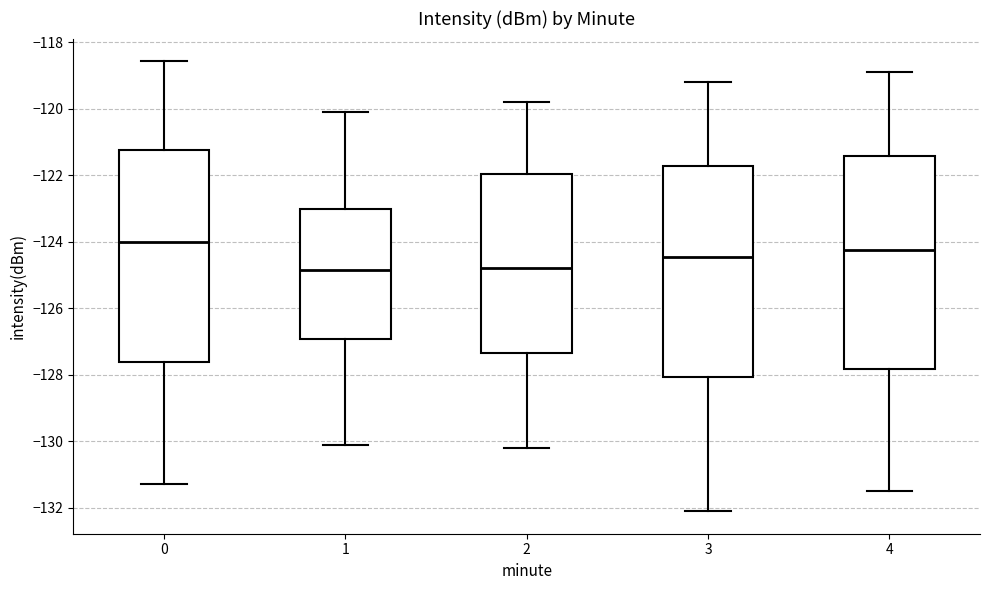

Where is the lower edge of the box at x = 2 on the y-axis? The values are not printed on the chart, so give them approximately, as read against the axis.

-127.4